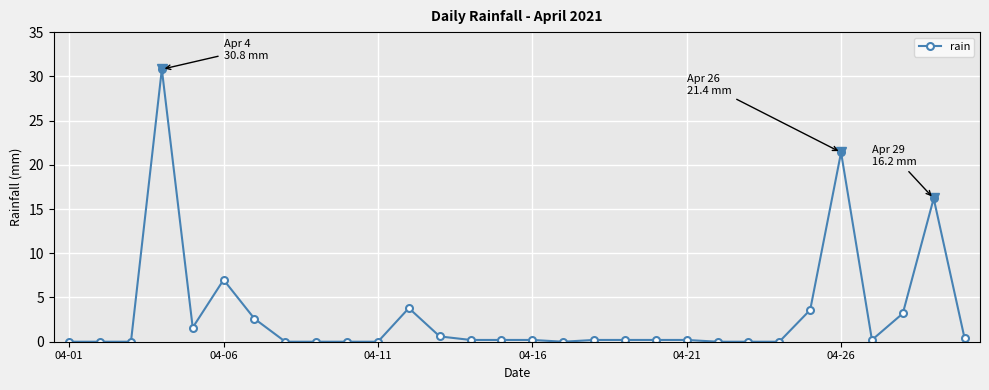

True or false: the data has more than 1 interior local peaks.

True